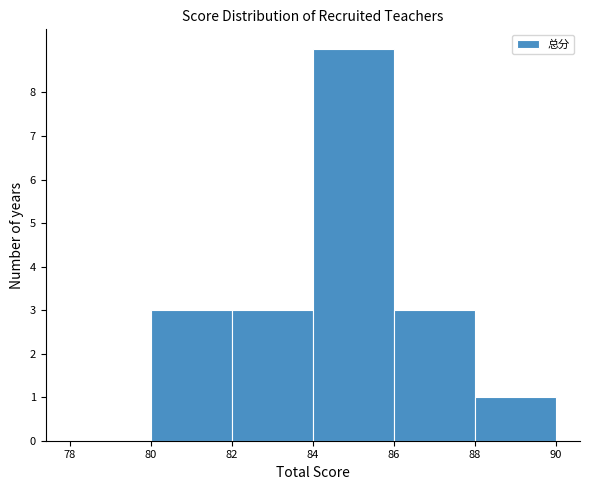

Which range on the x-axis has the tallest bar?

84 to 86